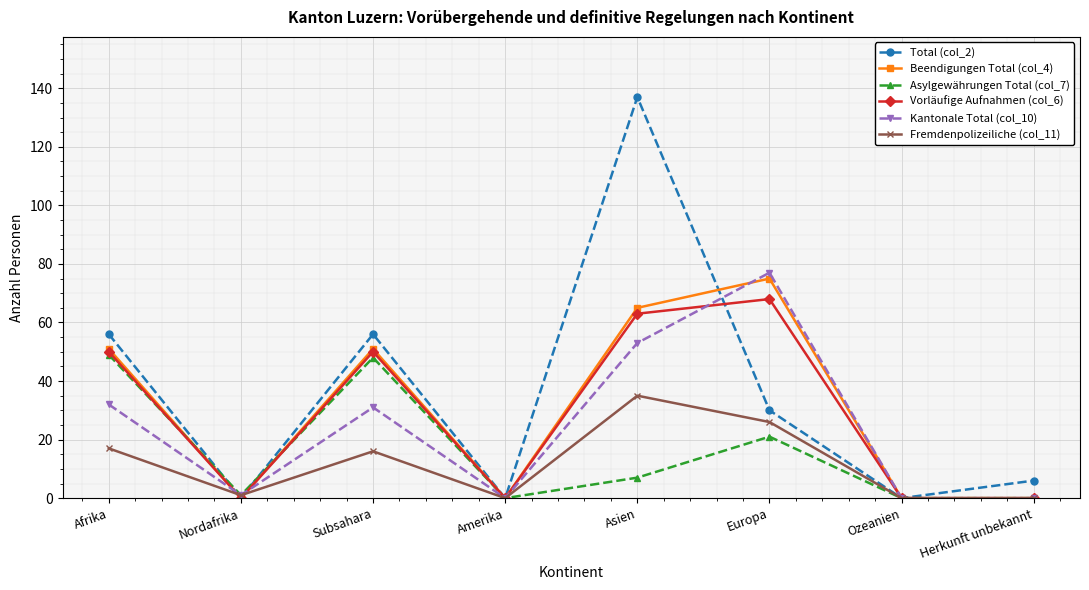

The value of Vorläufige Aufnahmen (col_6) at Nordafrika is 0. True or false?

True